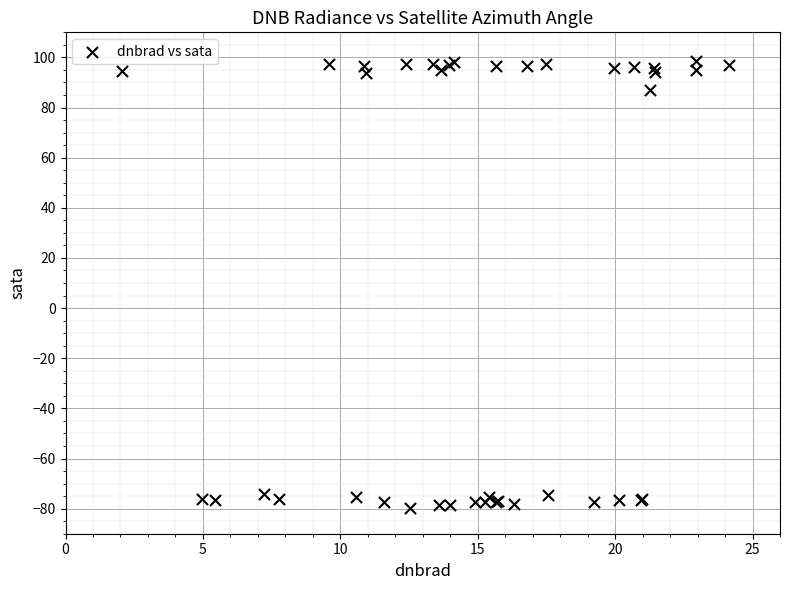

What Y value in the scatter plot is closest to 9?

86.9